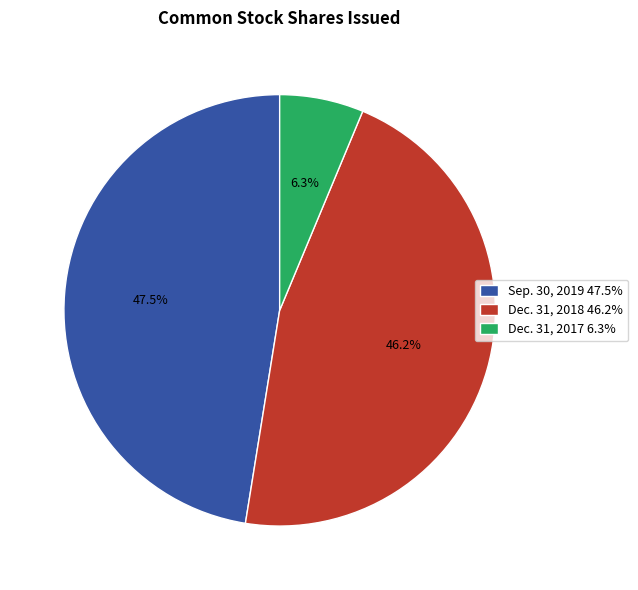

Is there any slice that represents more than half of the pie?

No